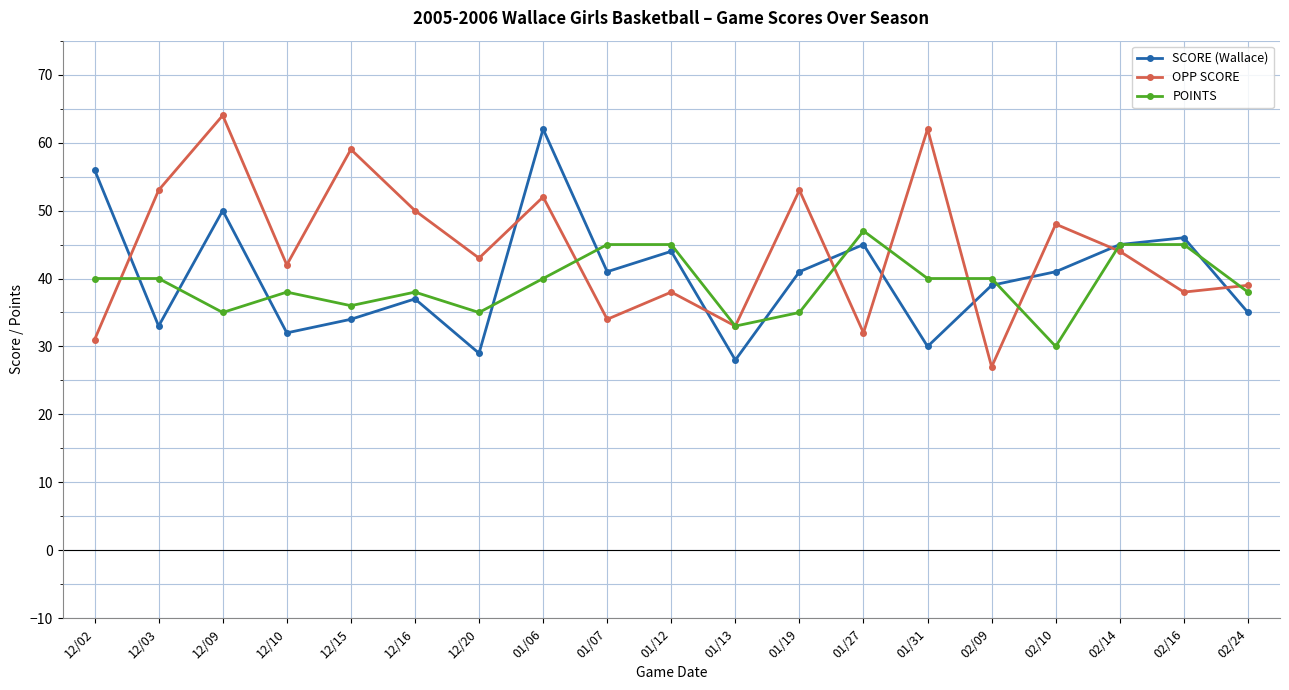

Reading left to right, transcribe all the data shown in this chart.

SCORE (Wallace): 56	33	50	32	34	37	29	62	41	44	28	41	45	30	39	41	45	46	35
OPP SCORE: 31	53	64	42	59	50	43	52	34	38	33	53	32	62	27	48	44	38	39
POINTS: 40	40	35	38	36	38	35	40	45	45	33	35	47	40	40	30	45	45	38